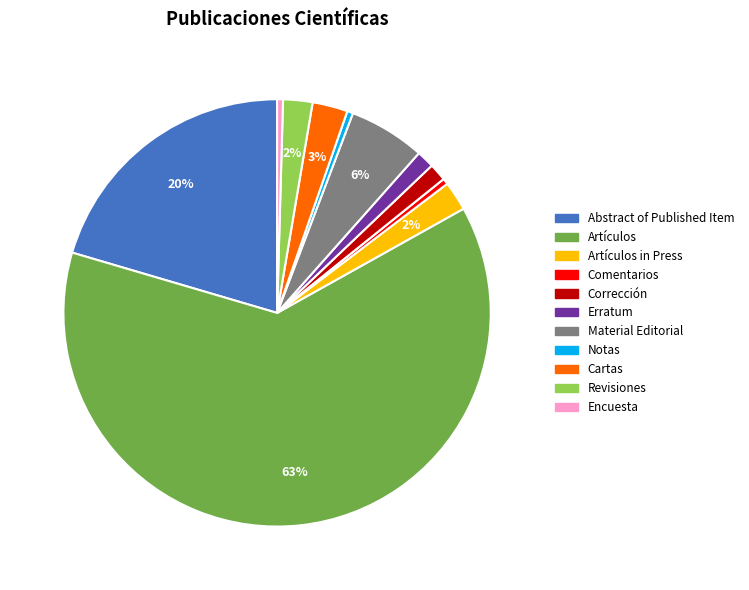

Is the sum of Artículos in Press and Material Editorial greater than half?

No